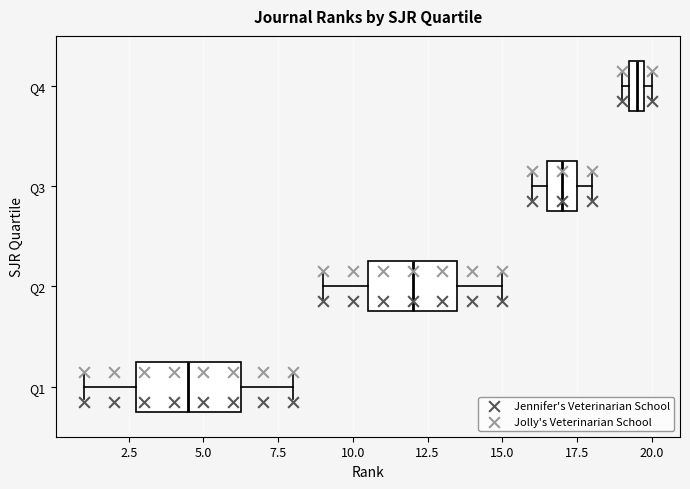

Where does the left whisker of the box for Q1 end on the x-axis? The values are not printed on the chart, so give them approximately, as read against the axis.

1.0